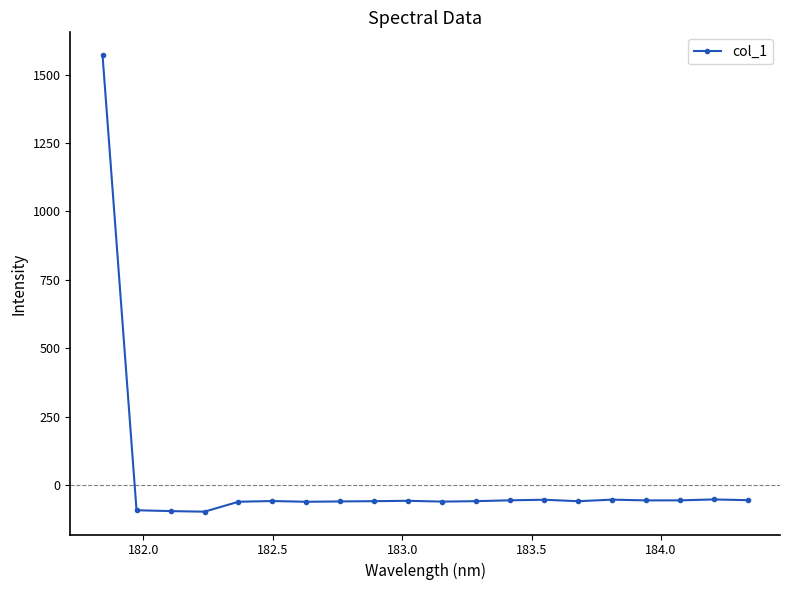

Does the chart have visible grid lines?

No